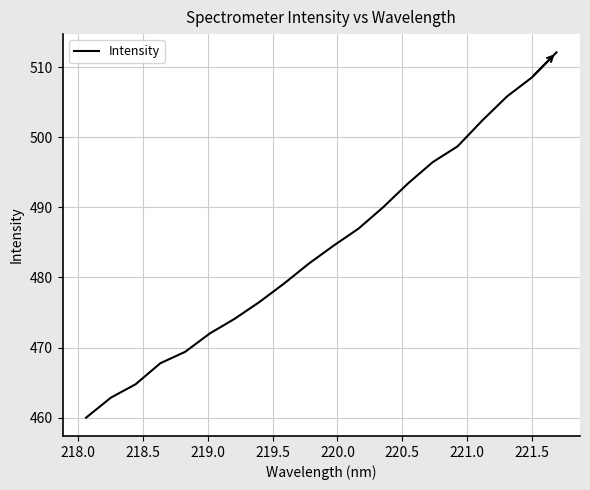

What is the greatest value displayed?

512.1